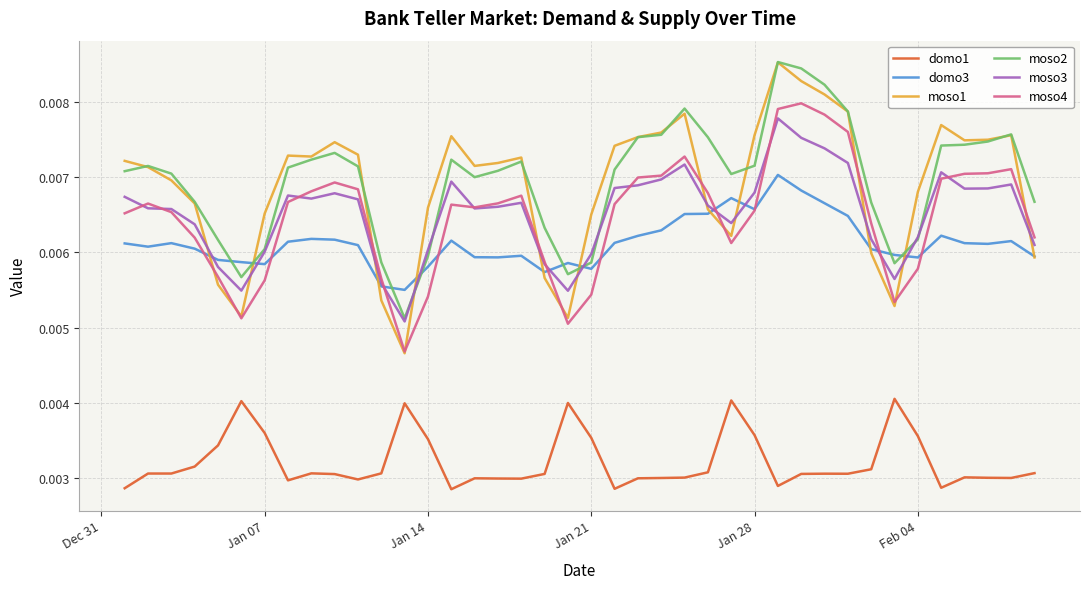

True or false: domo1 and moso3 intersect in this chart.

False